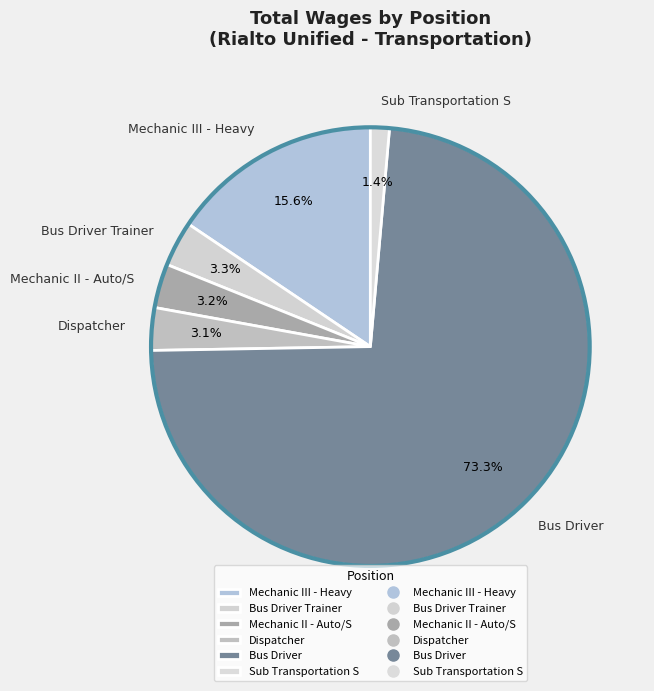

Which slice is the largest?

Bus Driver